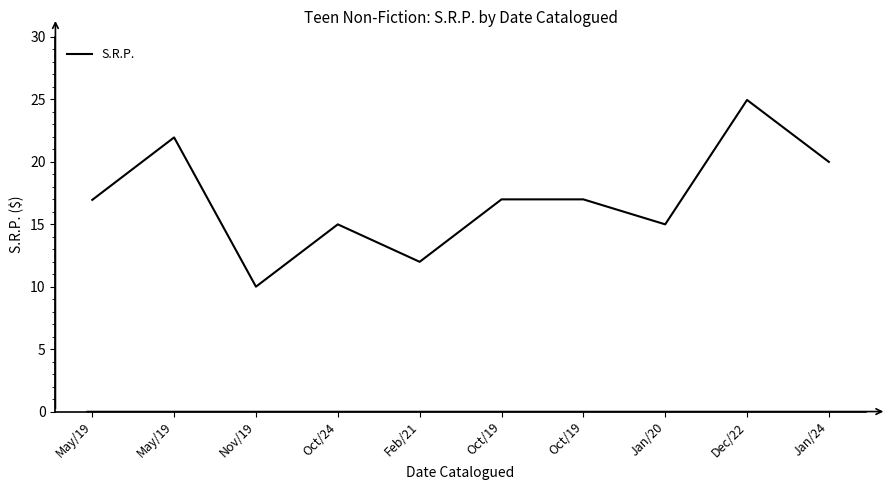

How many lines are shown in the chart?

1